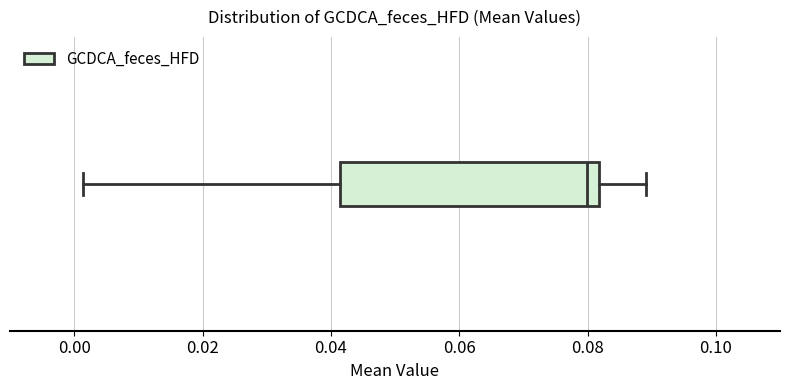

Where is the left edge of the box on the x-axis? The values are not printed on the chart, so give them approximately, as read against the axis.

0.042